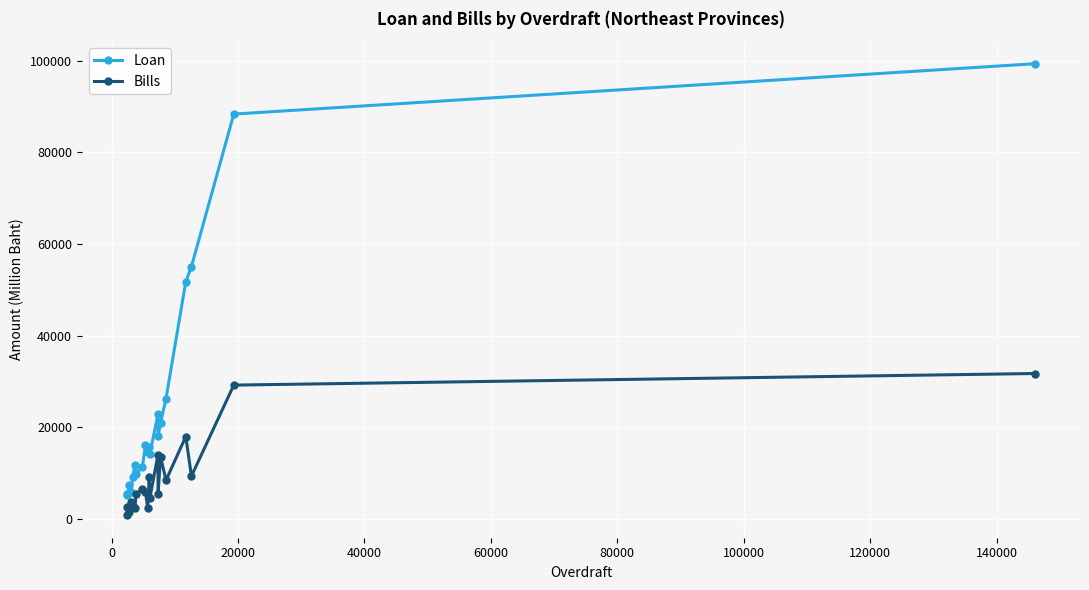

What is the difference between the maximum and minimum values in the Loan series?

94112